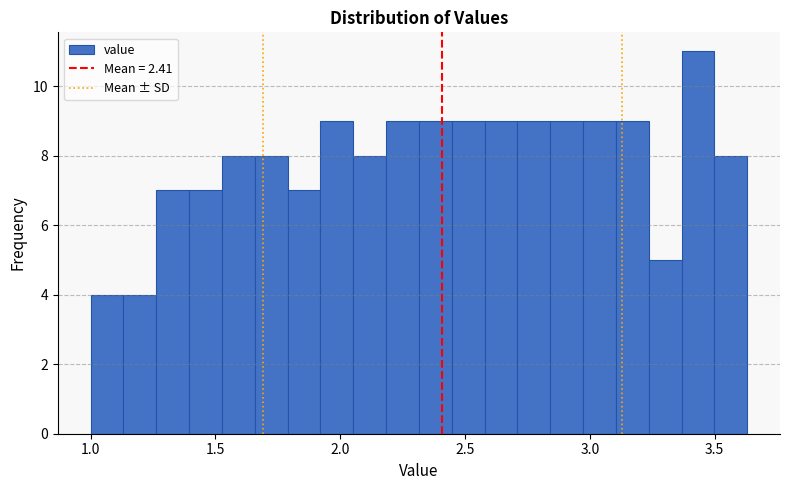

Around what value on the x-axis is the tallest bar? Give the approximate position of its centre, as read against the axis.

3.45